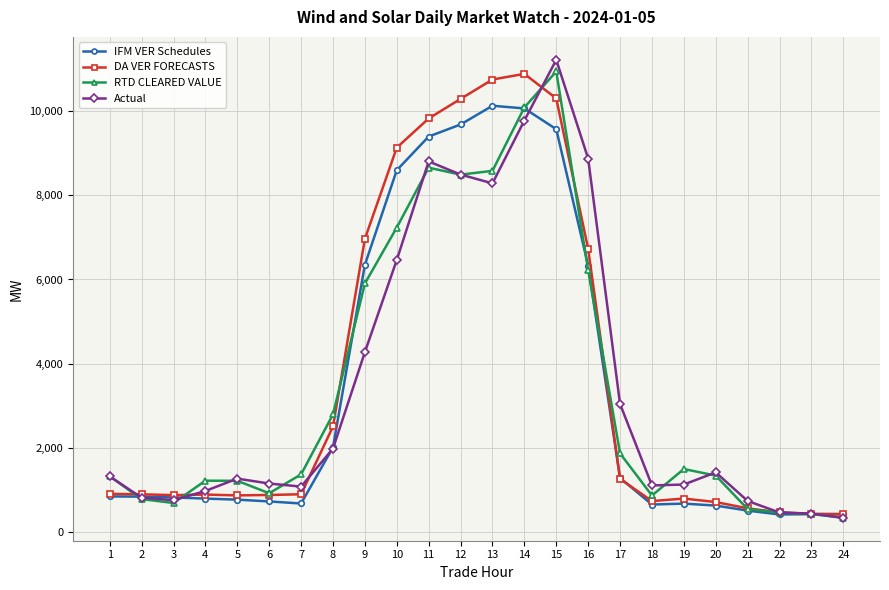

What is the sum of all RTD CLEARED VALUE values?

83705.7